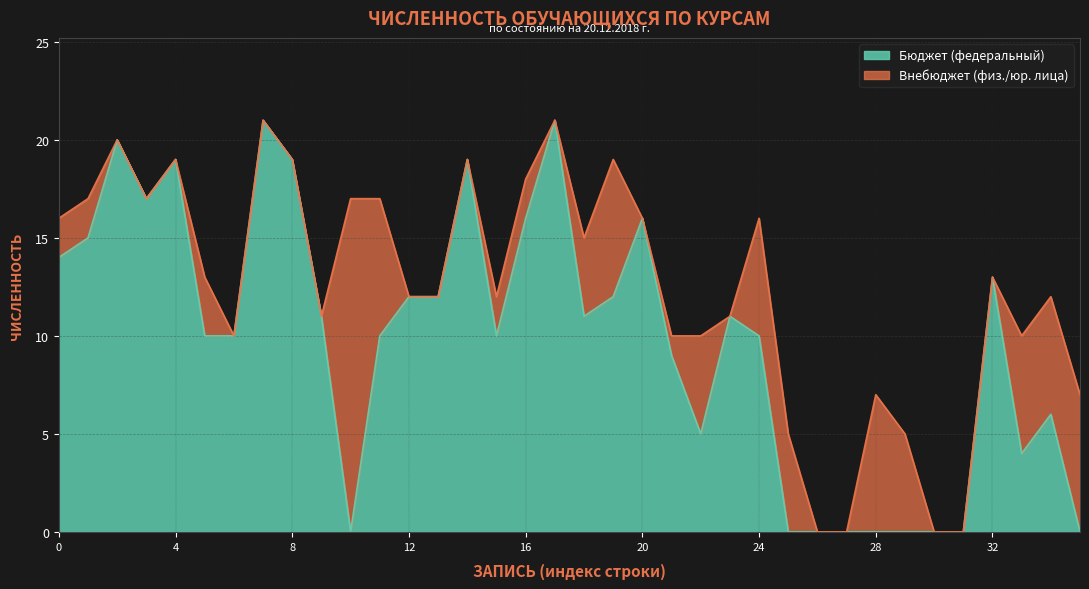

Reading right to left, extract all data points from this chart.

0	6	4	13	0	0	0	0	0	0	0	10	11	5	9	16	12	11	21	16	10	19	12	12	10	0	11	19	21	10	10	19	17	20	15	14